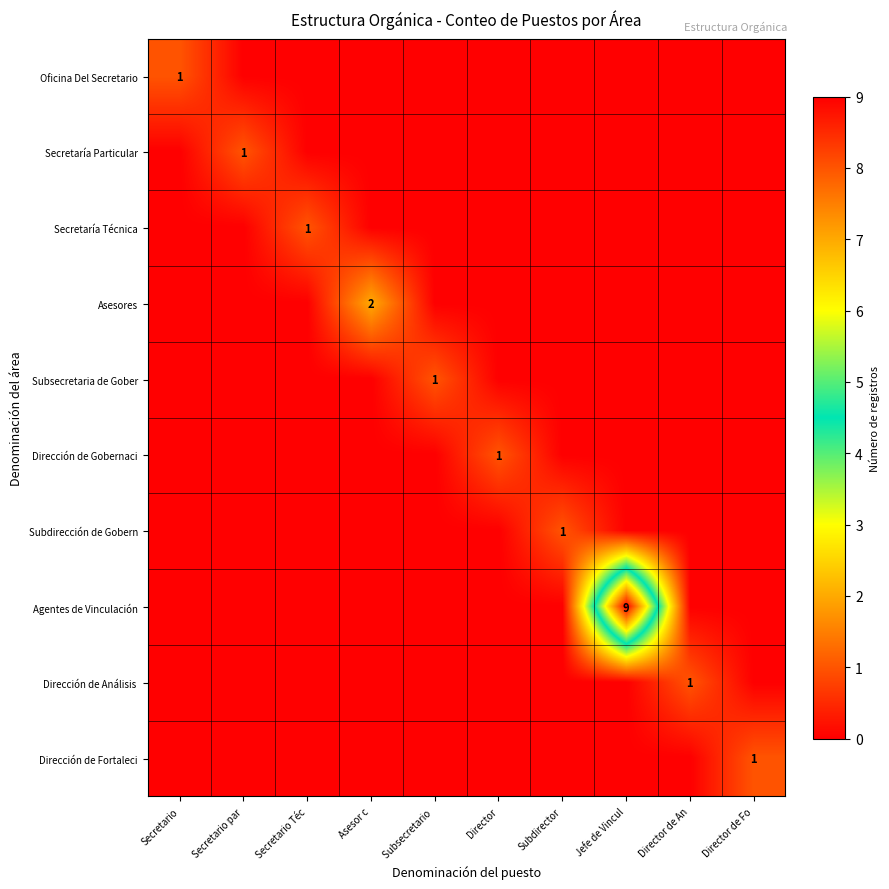

Which category has the highest value across all series?

Jefe de Vincul